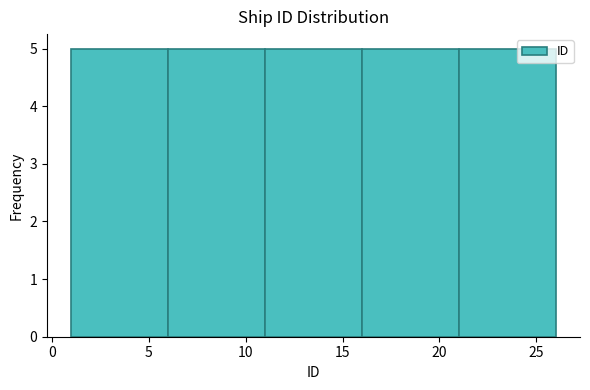

Reading left to right, transcribe this chart: for each bar, give the range it covers on the x-axis and its height. The values are not printed on the chart, so give them approximately, as read against the axis.

1 to 6: 5
6 to 11: 5
11 to 16: 5
16 to 21: 5
21 to 26: 5